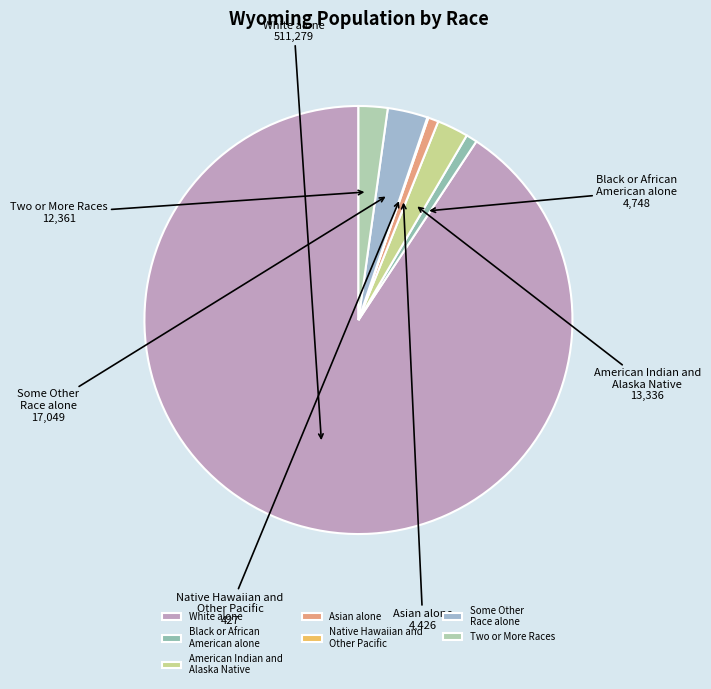

What is the largest slice in the pie chart?

White alone